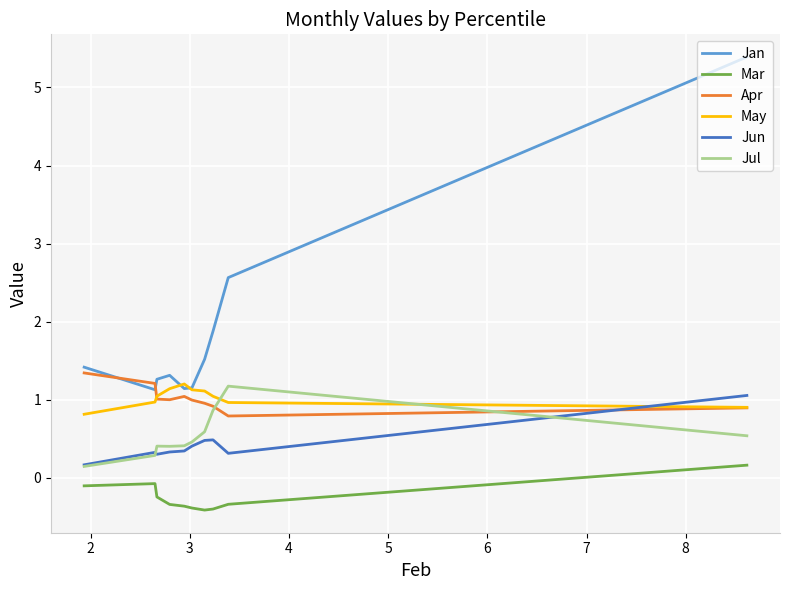

True or false: Mar has more than 2 interior local peaks.

False